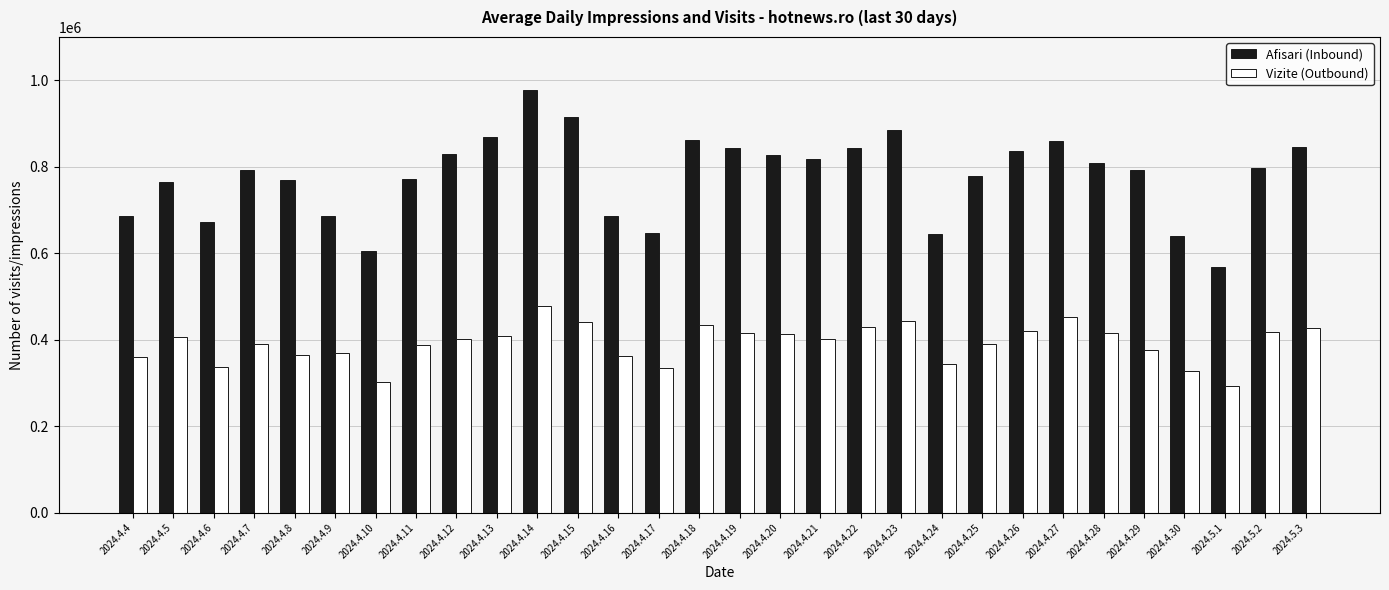

What is the sum of all Afisari (Inbound) values?

23318204